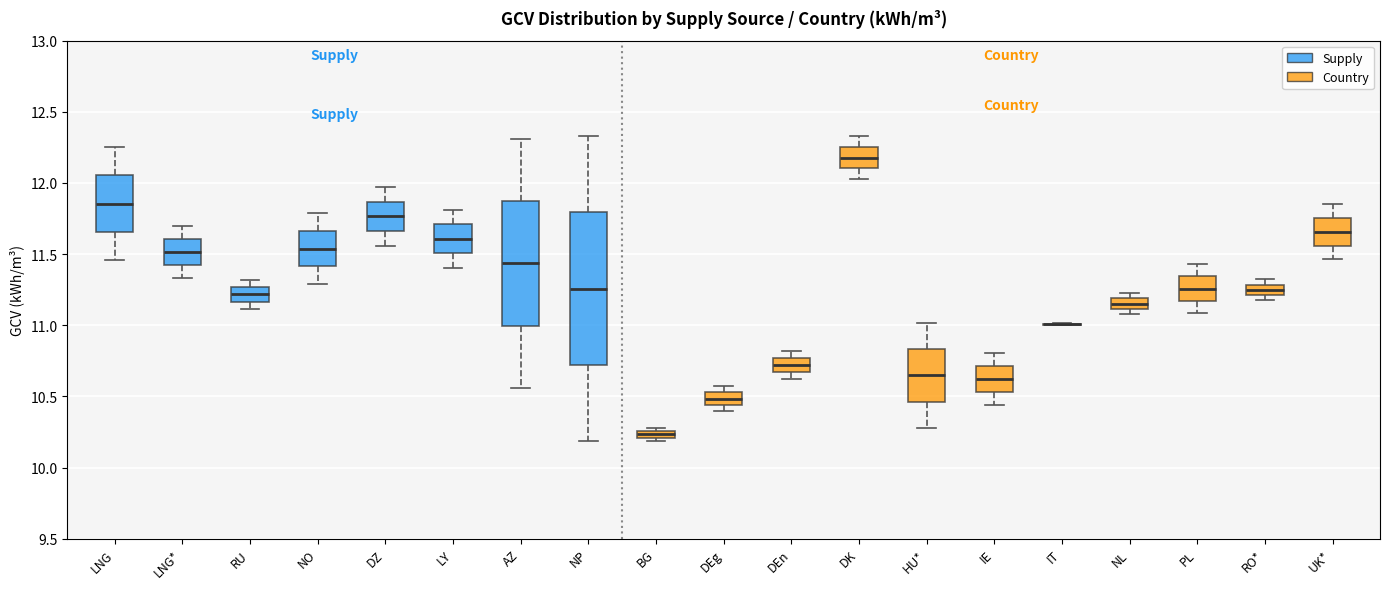

Where does the median line of the box for UK* sit on the y-axis? The values are not printed on the chart, so give them approximately, as read against the axis.

11.65